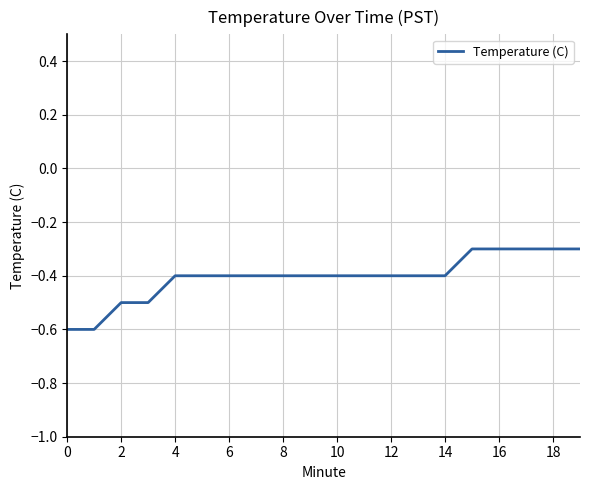

What is the smallest value displayed?

-0.6